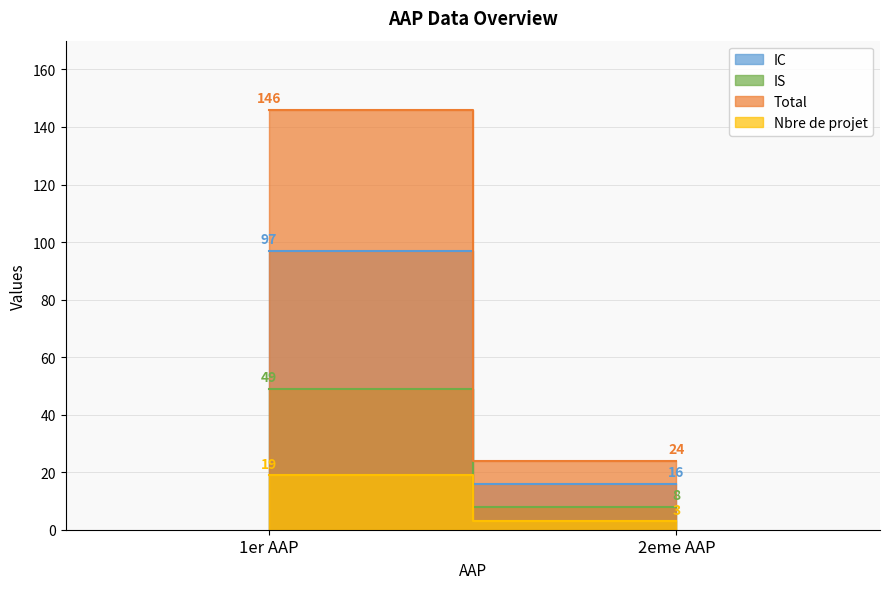

At which category is the sum across all series the highest?

1er AAP